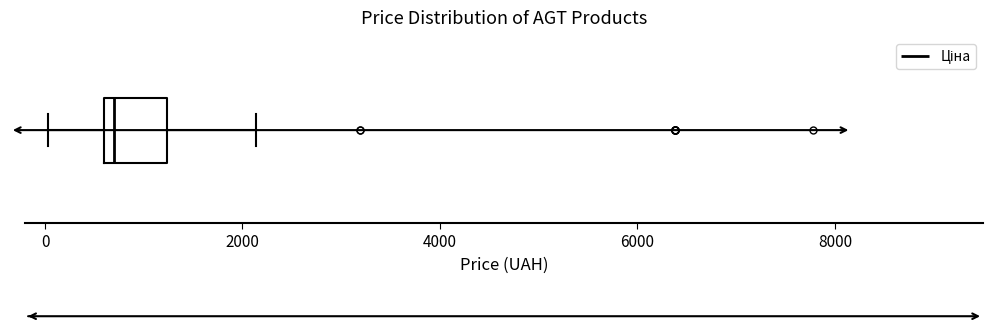

Transcribe this box plot: give where the median line is, the range the box spans, and where the two whiskers end, as read against the x-axis. The values are not printed on the chart, so give them approximately, as read against the axis.

median 800, box 600 to 1200, whiskers 0 to 2200